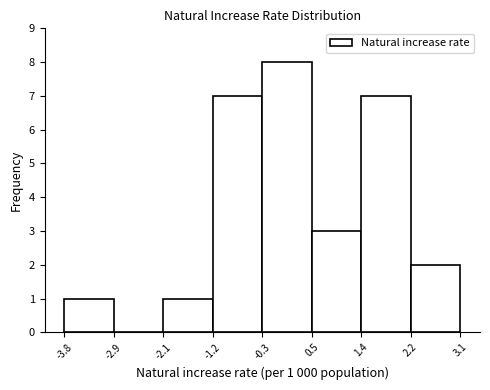

Which range on the x-axis has the tallest bar?

-0.3 to 0.5